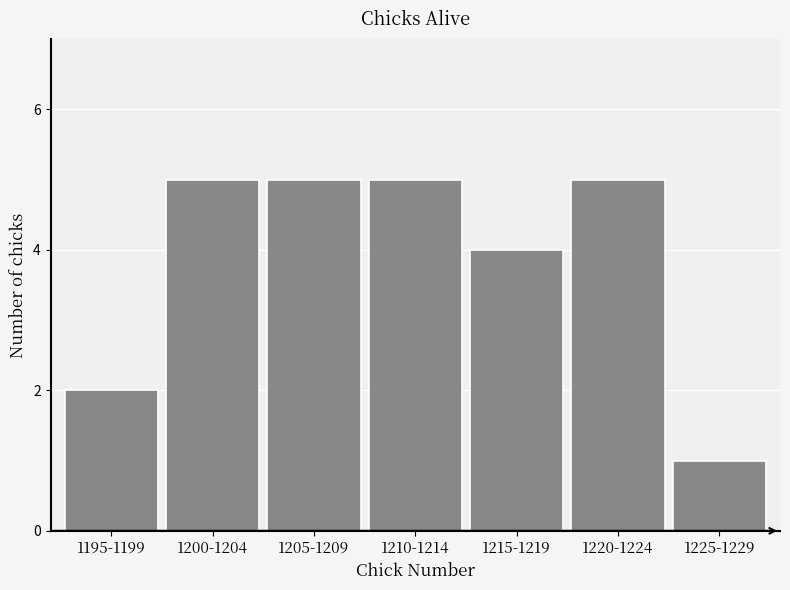

Reading left to right, list all the values displayed in this chart.

2	5	5	5	4	5	1